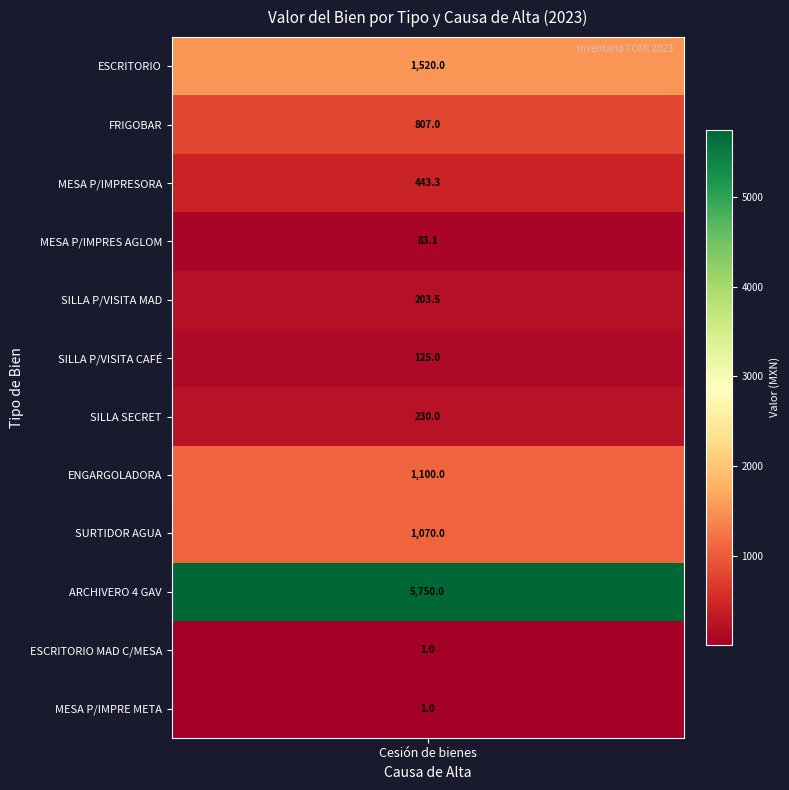

What is the difference between the maximum and minimum values?

5749.0